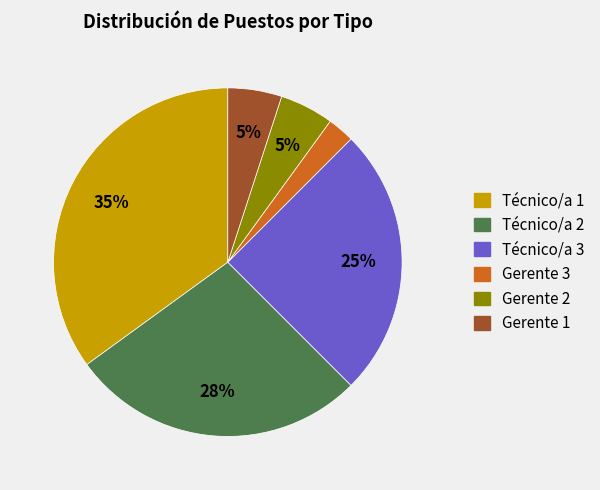

To the nearest percent, what is the average slice percentage?

17%